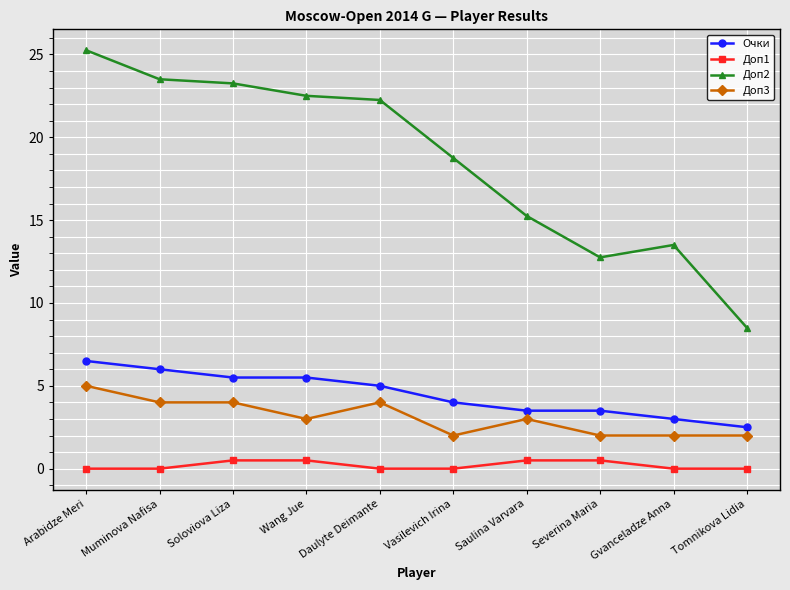

Which series has the largest range (max minus min)?

Доп2